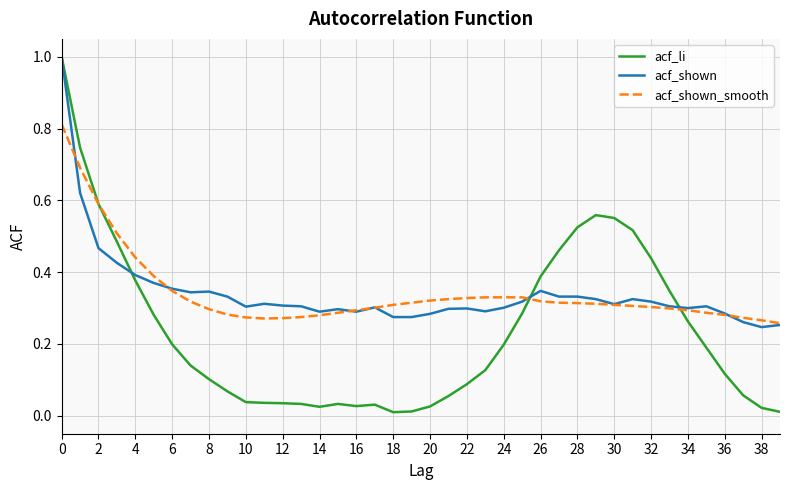

Which series has the largest range (max minus min)?

acf_li